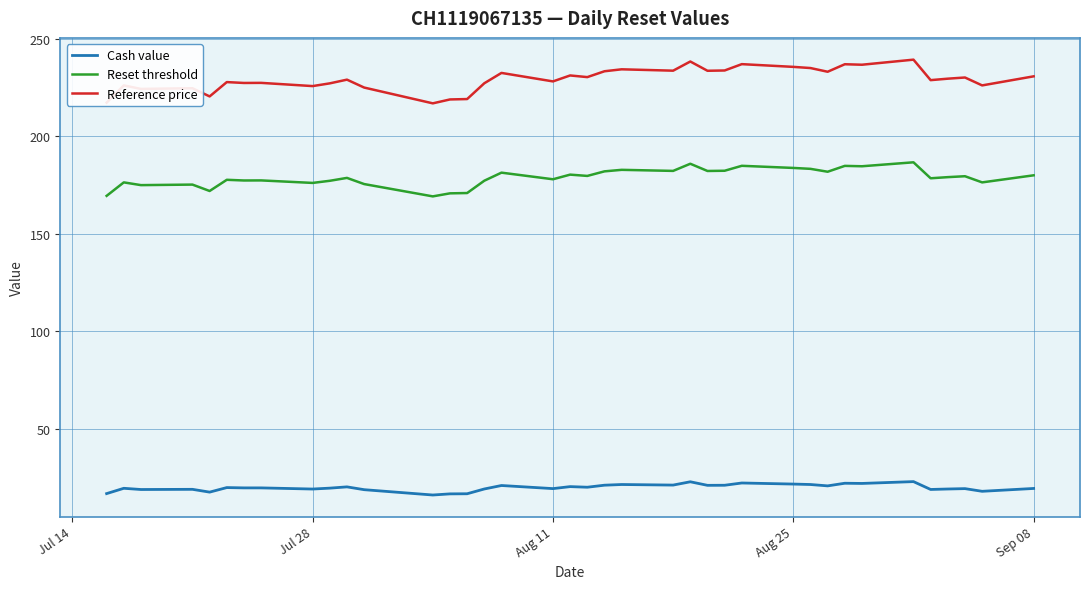

True or false: Reset threshold and Cash value intersect in this chart.

False